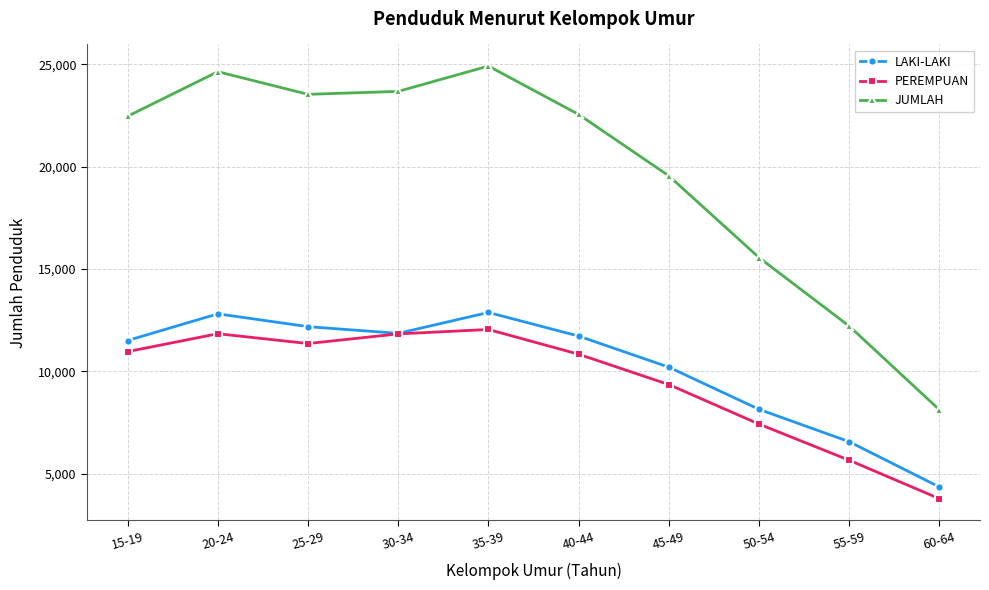

What is the difference between the highest and lowest values at 40-44?

11719